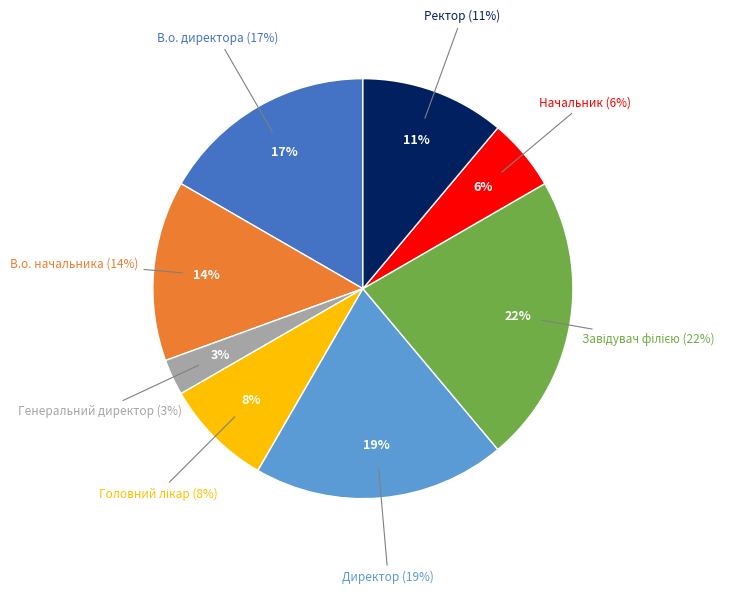

What is the total percentage of В.о. начальника and Ректор?

25.0%